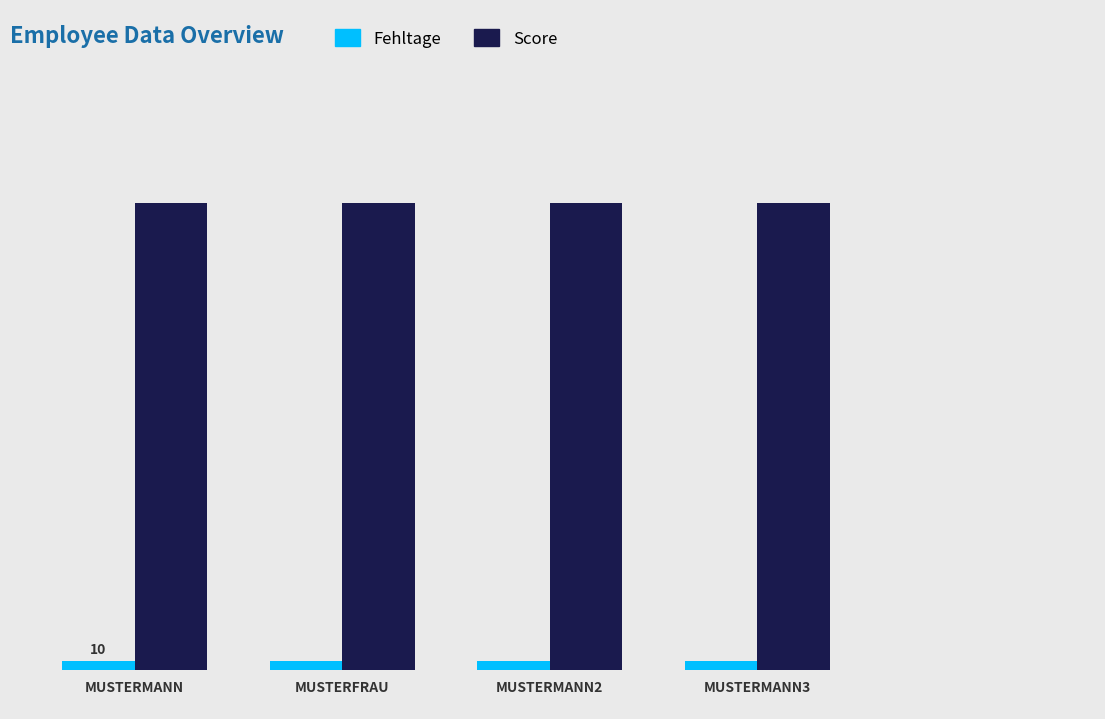

At which category does the chart reach its minimum across all series?

MUSTERMANN